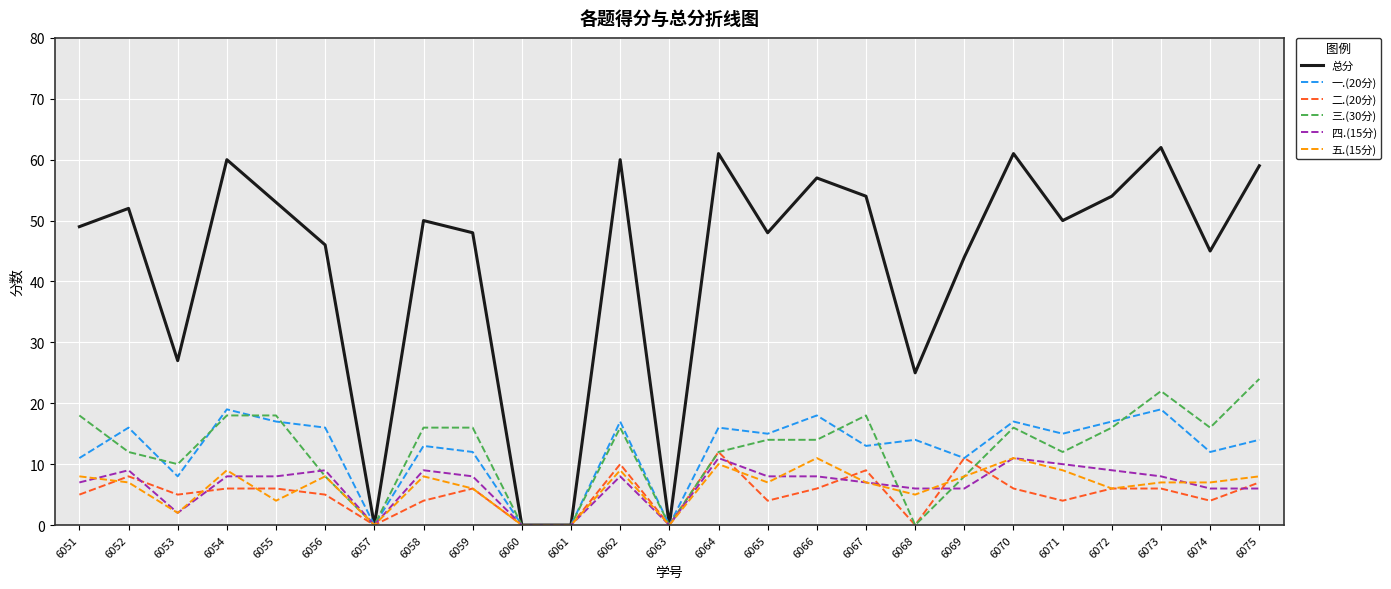

How many categories are shown in the chart?

25